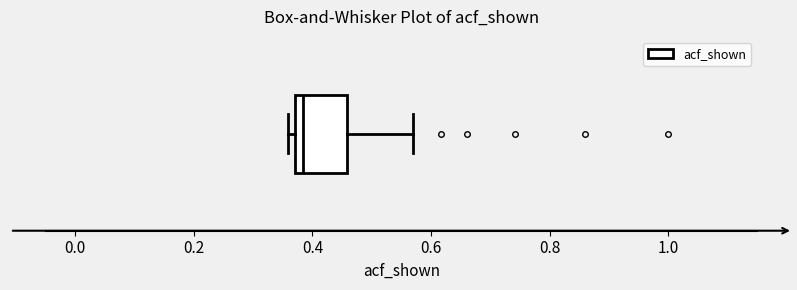

Where is the left edge of the box on the x-axis? The values are not printed on the chart, so give them approximately, as read against the axis.

0.38